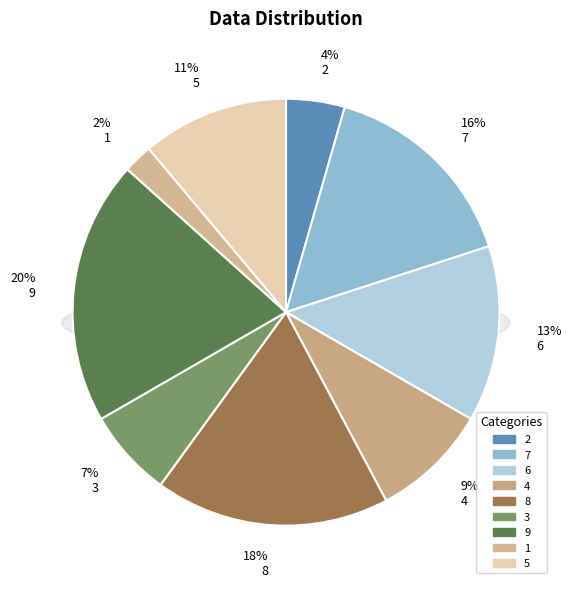

To the nearest percent, what portion does 5 represent?

11%